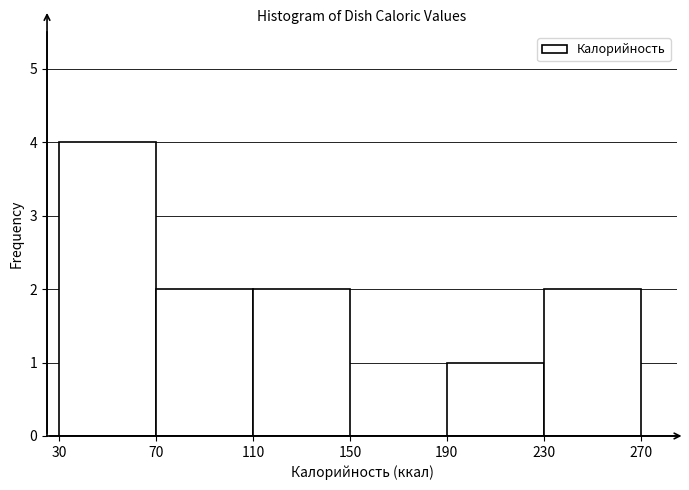

Which range on the x-axis has the tallest bar?

30 to 70